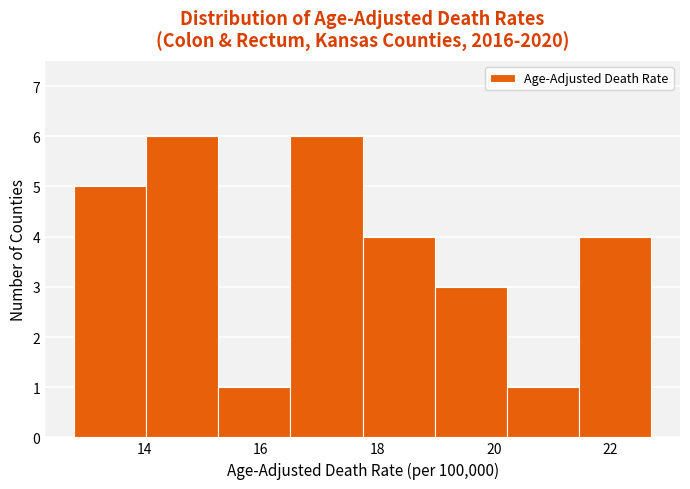

Reading left to right, transcribe this chart: for each bar, give the range it covers on the x-axis and its height. Neither the bar edges nor the heights are printed on the chart, so give them approximately, as read against the axes.

12.8 to 14.0: 5
14.0 to 15.2: 6
15.2 to 16.6: 1
16.6 to 17.8: 6
17.8 to 19.0: 4
19.0 to 20.2: 3
20.2 to 21.4: 1
21.4 to 22.8: 4